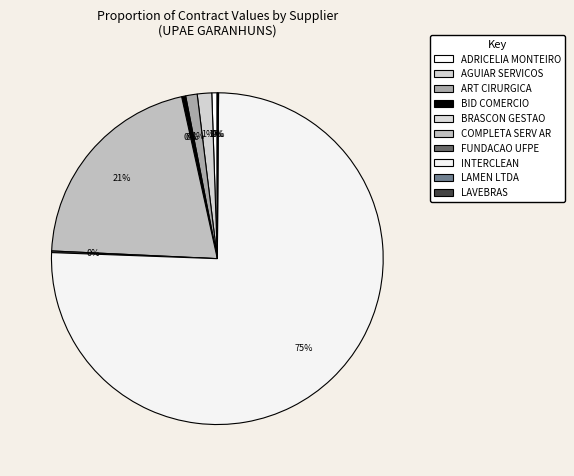

How many segments does this pie chart have?

10